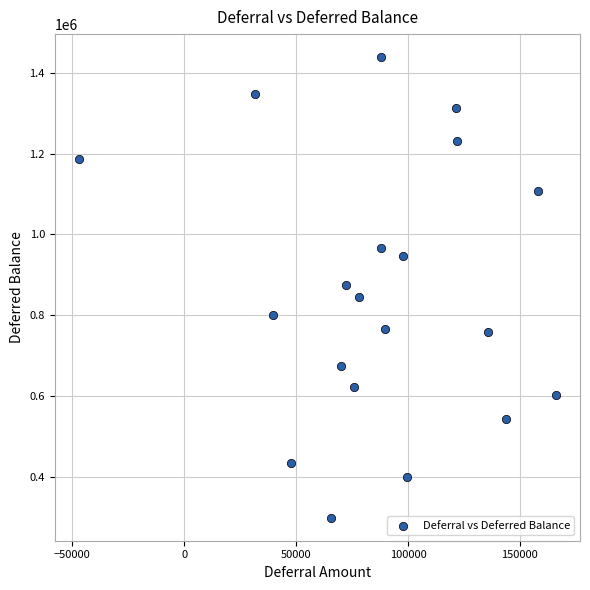

What is the range of X values (max minus min)?

213290.4